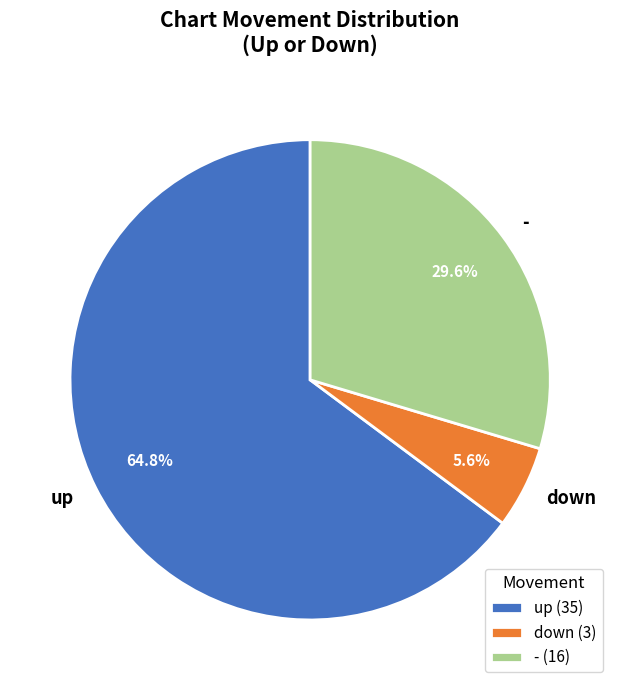

What is the majority slice?

up